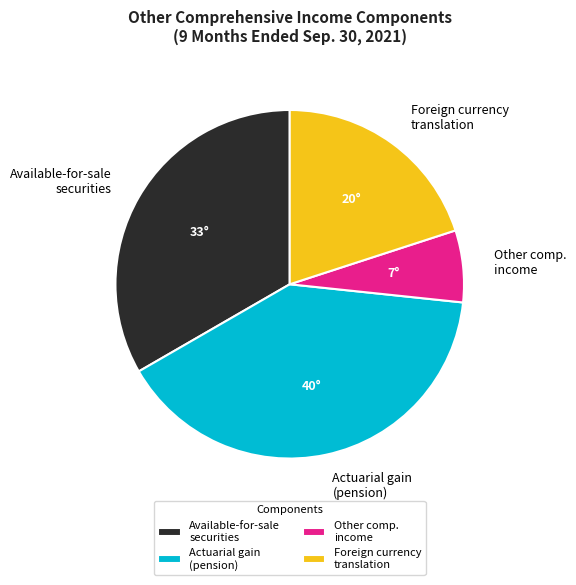

Do Other comp. income and Actuarial gain (pension) together represent more than half of the pie?

No